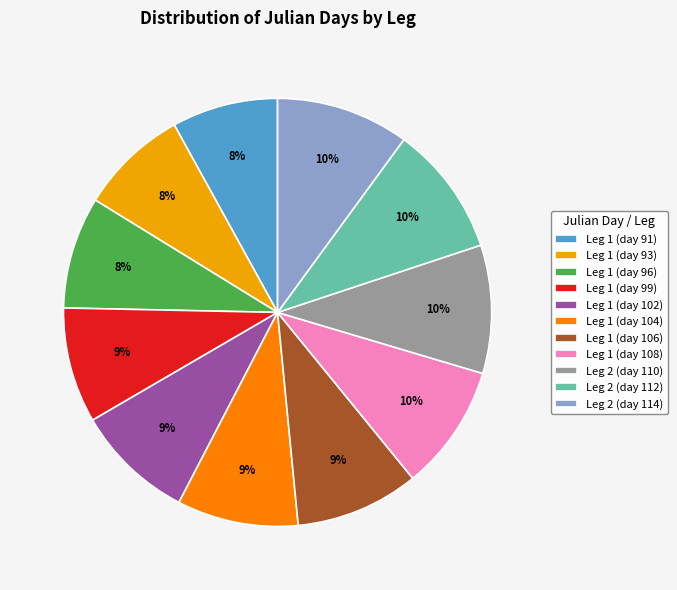

Count the number of slices in the pie.

11